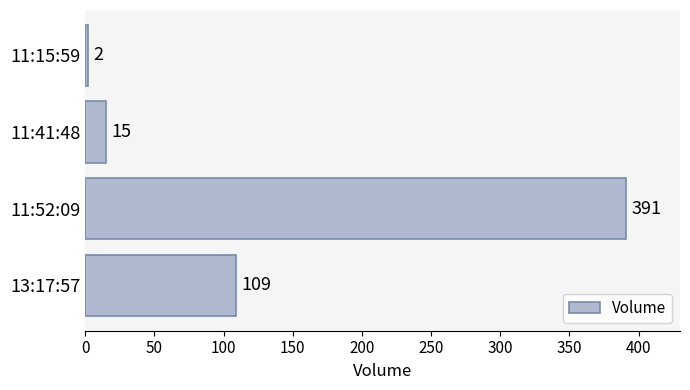

At which label is the value closest to 196?

13:17:57